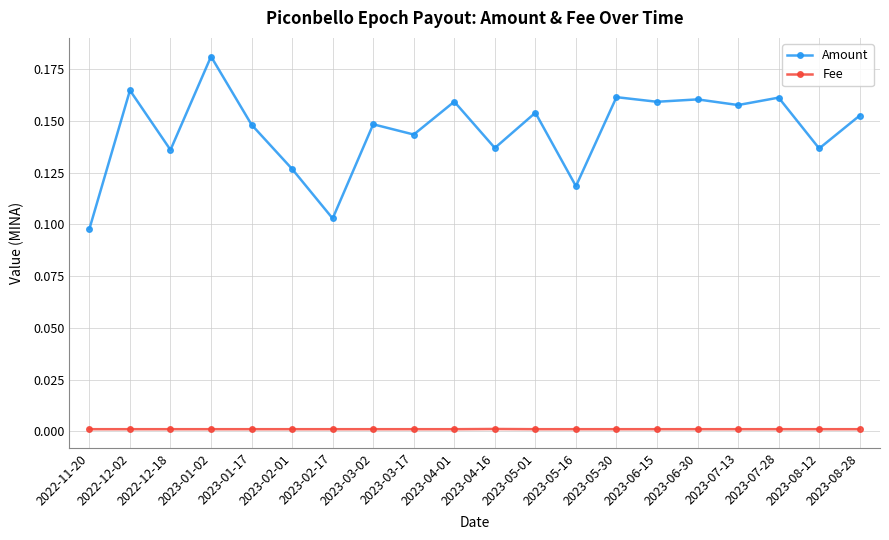

Count the Fee values in the range 0 to 1.

20